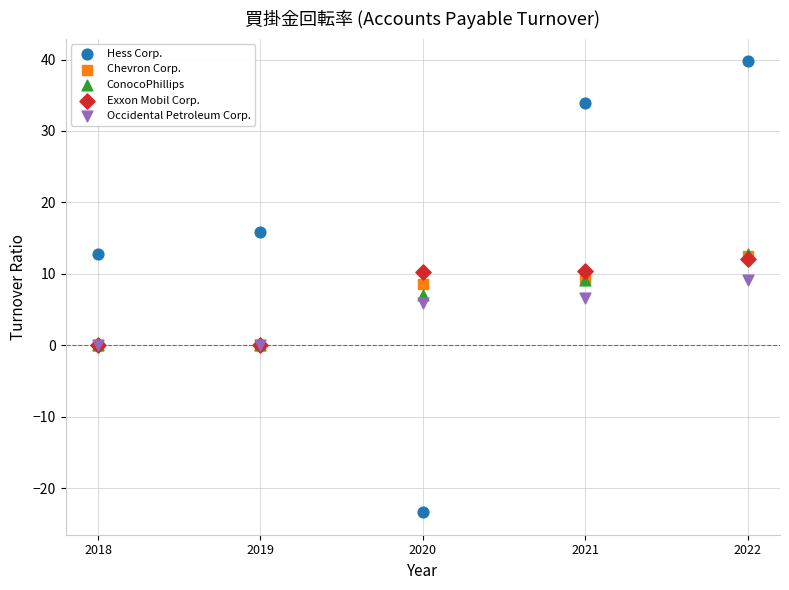

What are all the series names shown in the legend?

Hess Corp., Chevron Corp., ConocoPhillips, Exxon Mobil Corp., Occidental Petroleum Corp.